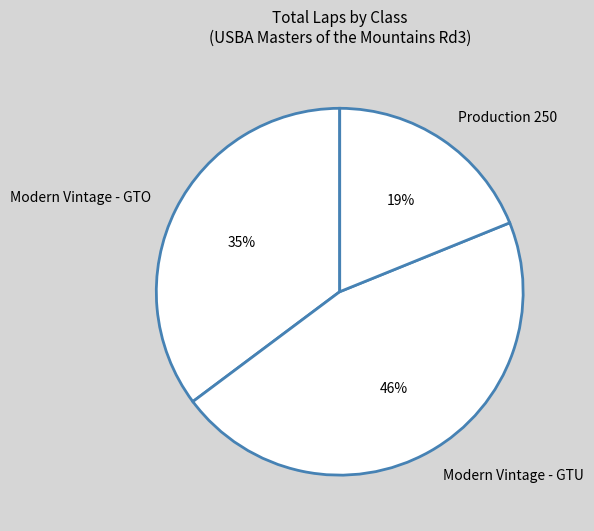

To the nearest percent, what is the average slice percentage?

33%